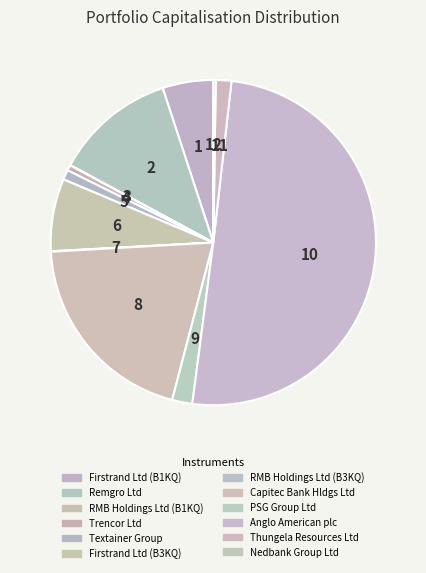

Which category has the smallest portion of the pie?

RMB Holdings Ltd (B1KQ)